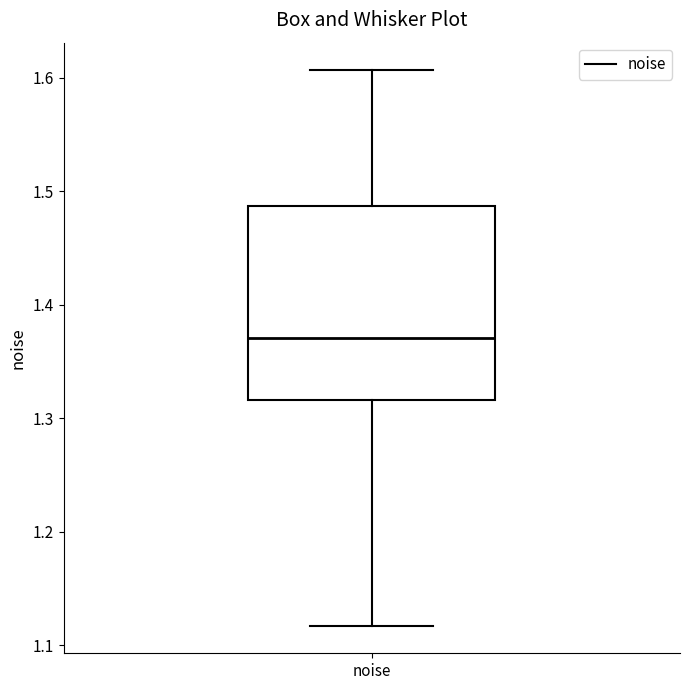

Transcribe this box plot: give where the median line is, the range the box spans, and where the two whiskers end, as read against the y-axis. The values are not printed on the chart, so give them approximately, as read against the axis.

median 1.37, box 1.32 to 1.49, whiskers 1.12 to 1.61